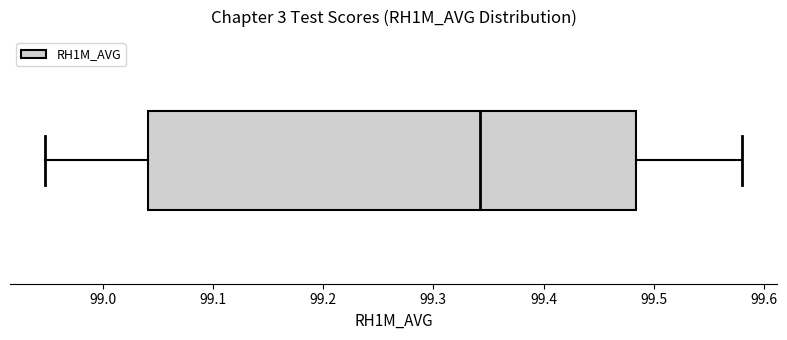

Transcribe this box plot: give where the median line is, the range the box spans, and where the two whiskers end, as read against the x-axis. The values are not printed on the chart, so give them approximately, as read against the axis.

median 99.34, box 99.04 to 99.48, whiskers 98.95 to 99.58